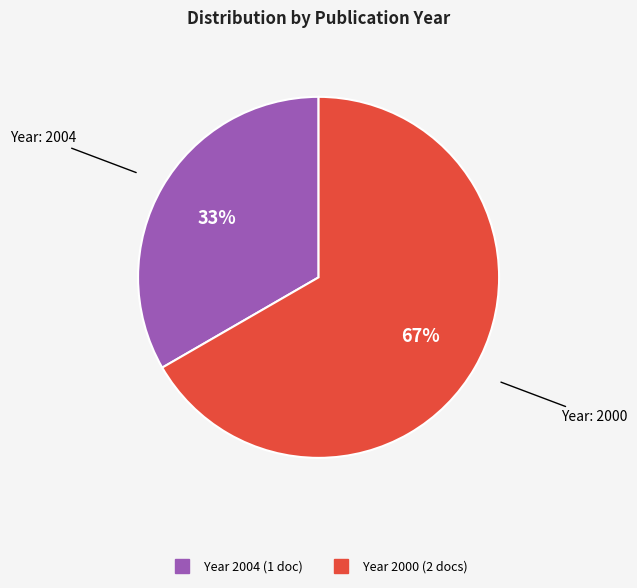

Does any single category account for the majority?

Yes